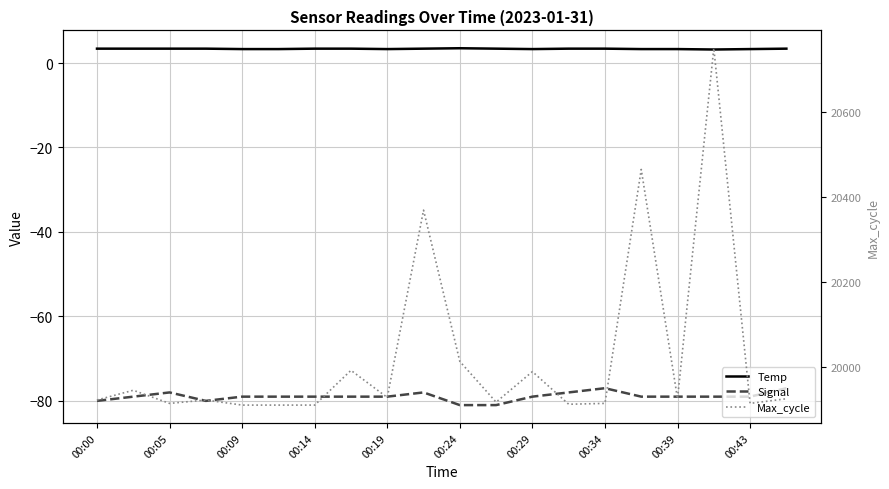

True or false: Signal has more than 1 points higher than both neighbors.

True